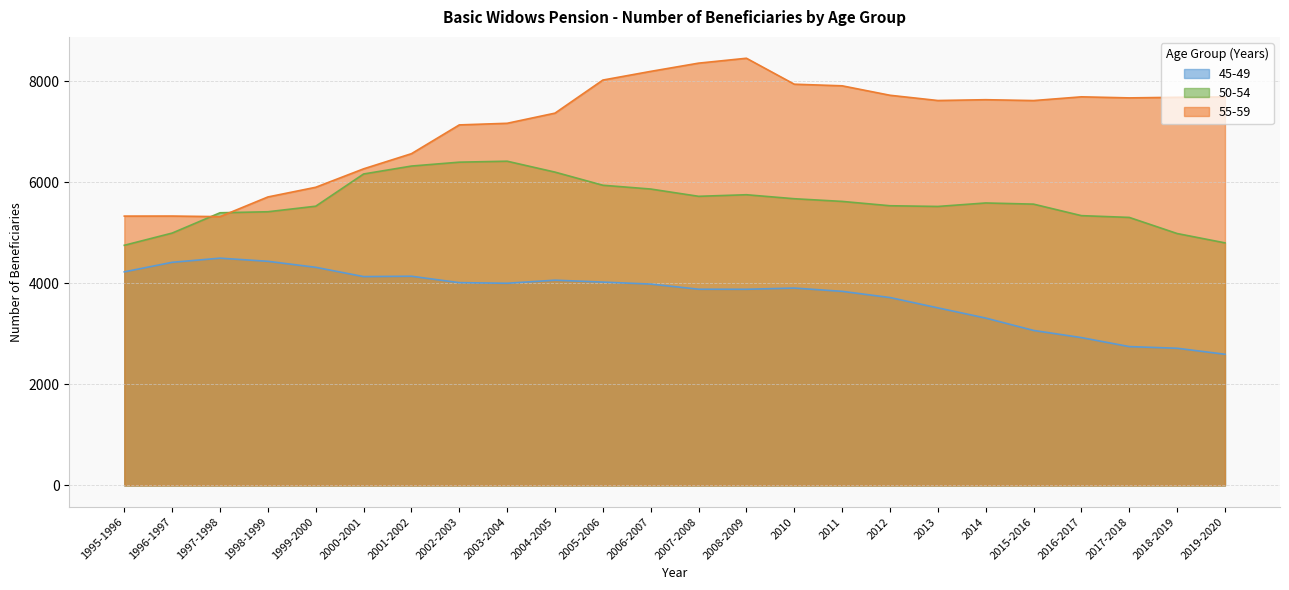

At which label does 55-59 reach its minimum?

1997-1998